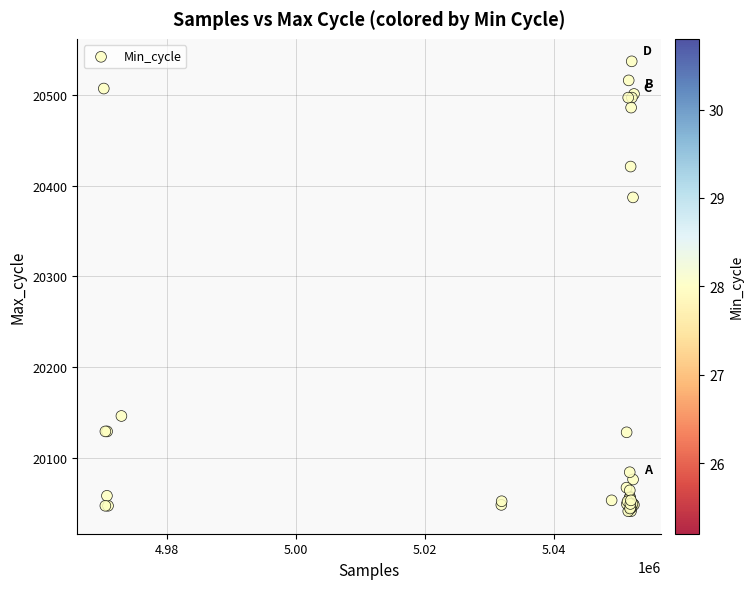

What Y value in the scatter plot is closest to 20289?

20387